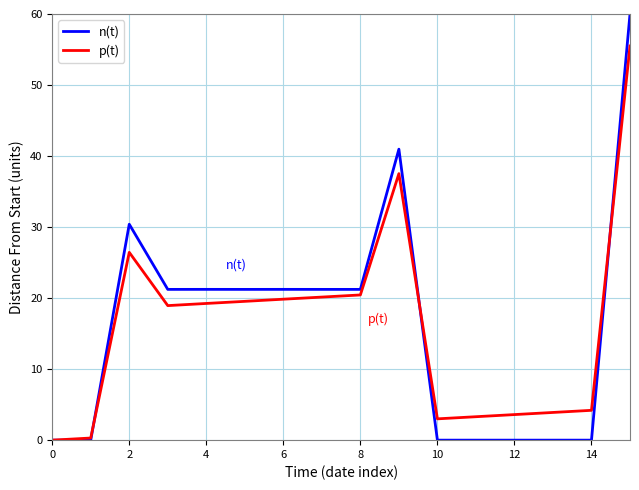

List the series in order of their peak value, lowest first.

p(t), n(t)